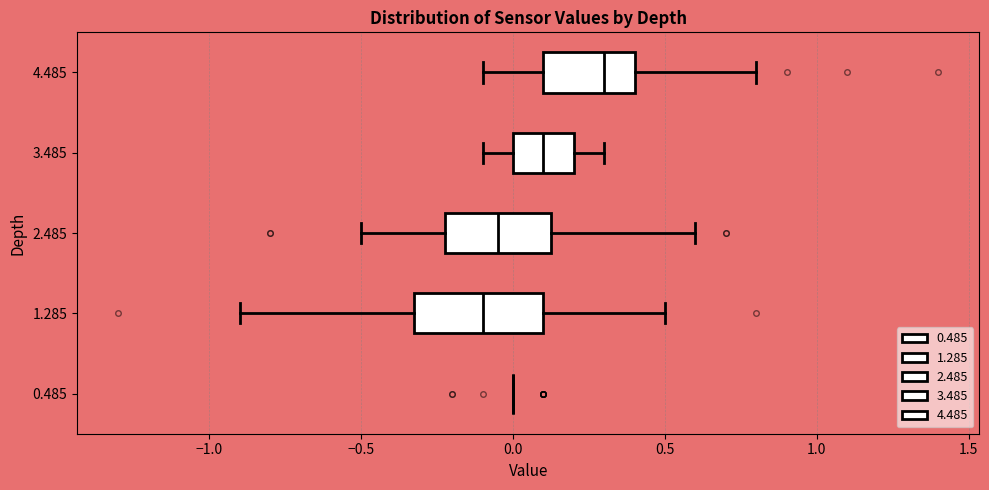

Comparing the boxes themselves (not the whiskers), which one is the widest?

1.285